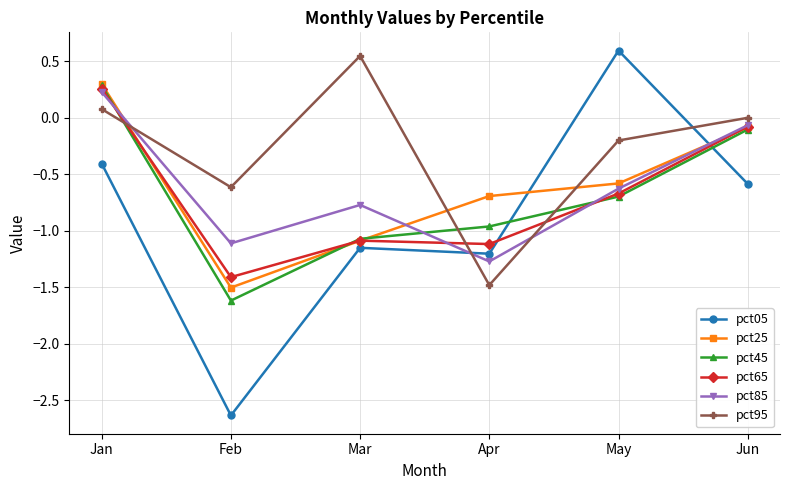

Which category has the lowest value across all series?

Feb